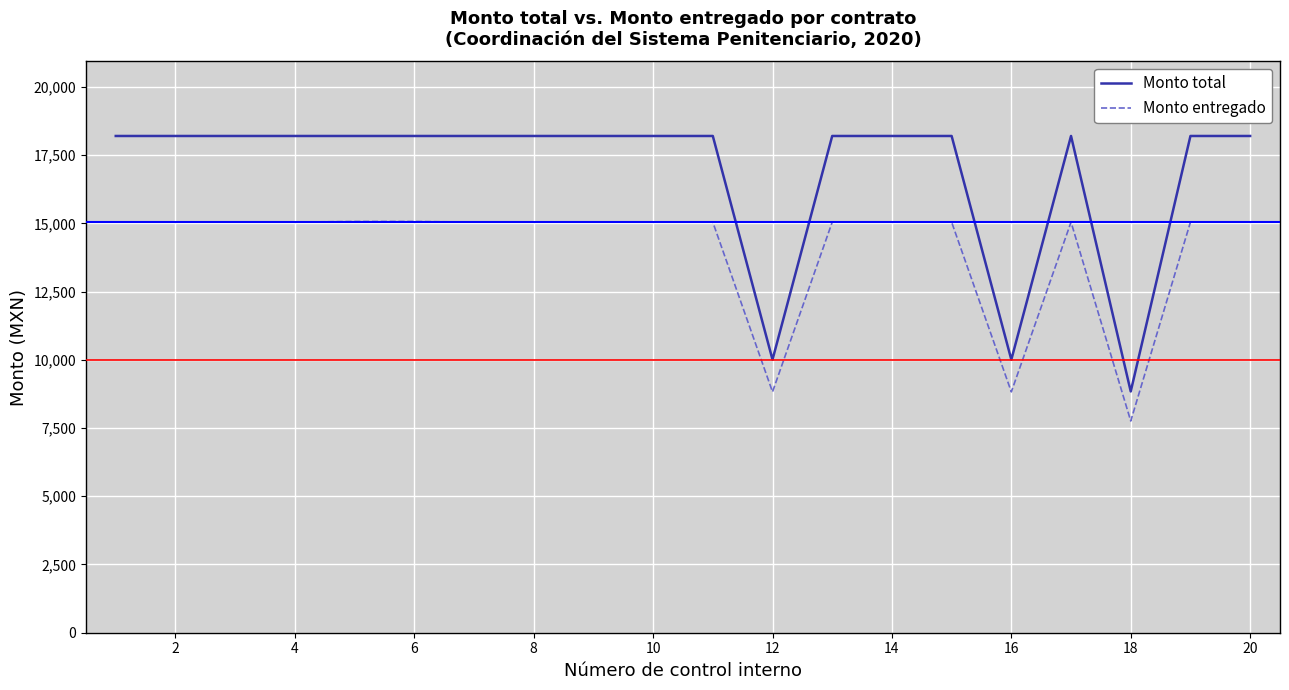

What is the difference between the maximum and minimum values in the Monto entregado series?

7311.3